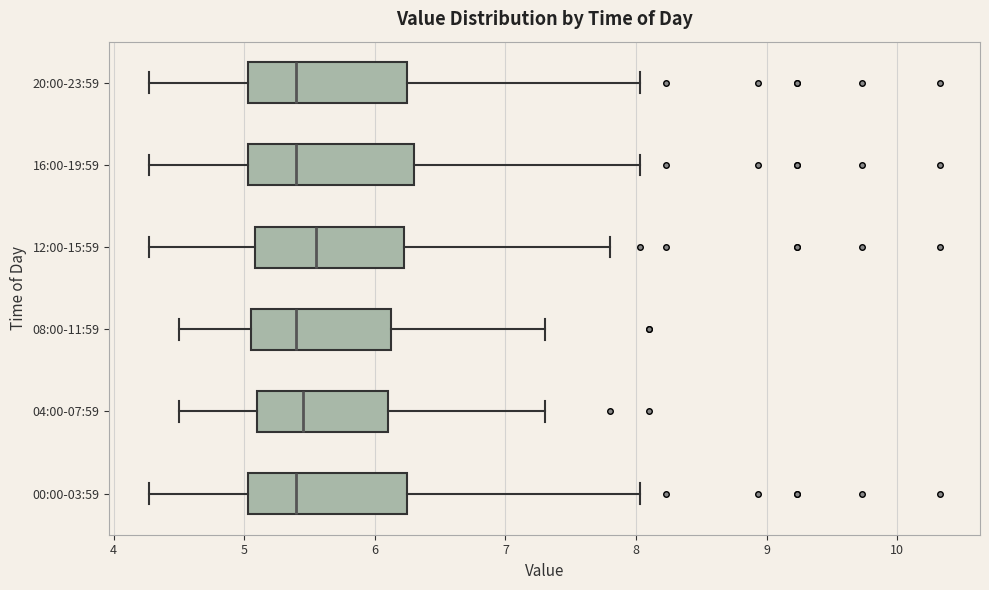

Reading bottom to top, transcribe this box plot: for each box, give where its median line is, the range the box spans, and where its two whiskers end, as read against the x-axis. The values are not printed on the chart, so give them approximately, as read against the axis.

00:00-03:59: median 5.4, box 5.0 to 6.2, whiskers 4.3 to 8.0
04:00-07:59: median 5.5, box 5.1 to 6.1, whiskers 4.5 to 7.3
08:00-11:59: median 5.4, box 5.1 to 6.1, whiskers 4.5 to 7.3
12:00-15:59: median 5.6, box 5.1 to 6.2, whiskers 4.3 to 7.8
16:00-19:59: median 5.4, box 5.0 to 6.3, whiskers 4.3 to 8.0
20:00-23:59: median 5.4, box 5.0 to 6.2, whiskers 4.3 to 8.0